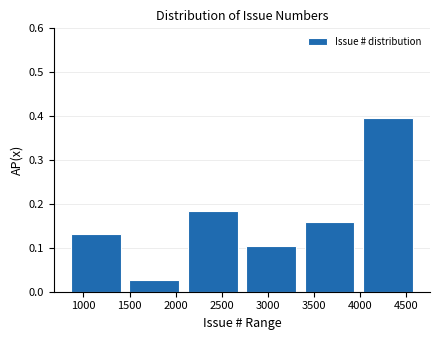

Reading left to right, transcribe this chart: for each bar, give the range it covers on the x-axis and its height. Neither the bar edges nor the heights are printed on the chart, so give them approximately, as read against the axes.

800 to 1450: 0.13
1450 to 2100: 0.03
2100 to 2700: 0.18
2700 to 3350: 0.11
3350 to 4000: 0.16
4000 to 4600: 0.39